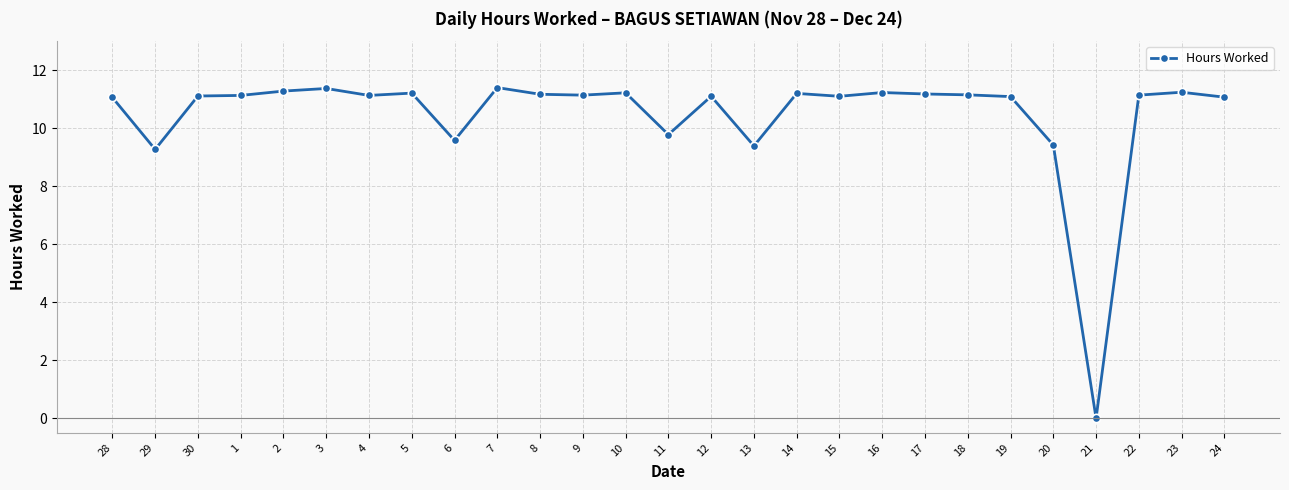

How many series are shown in this chart?

1